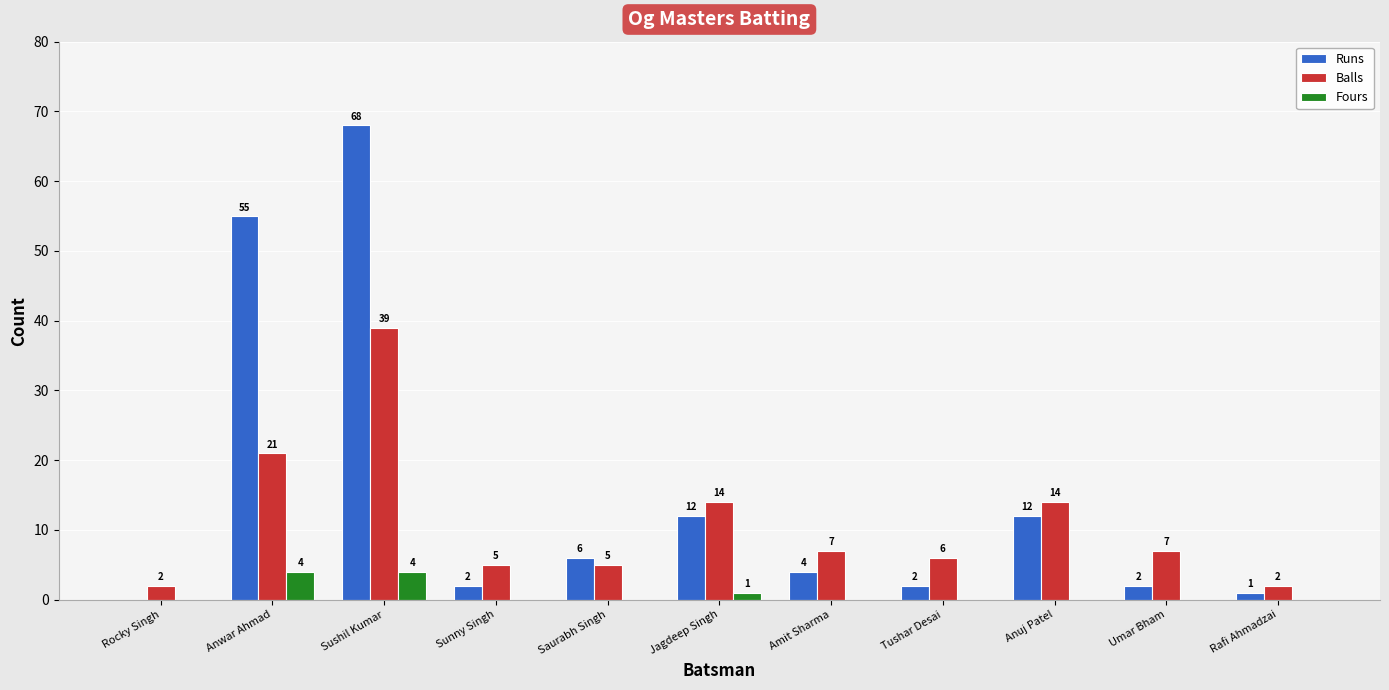

What is the average value of the Fours series?

1